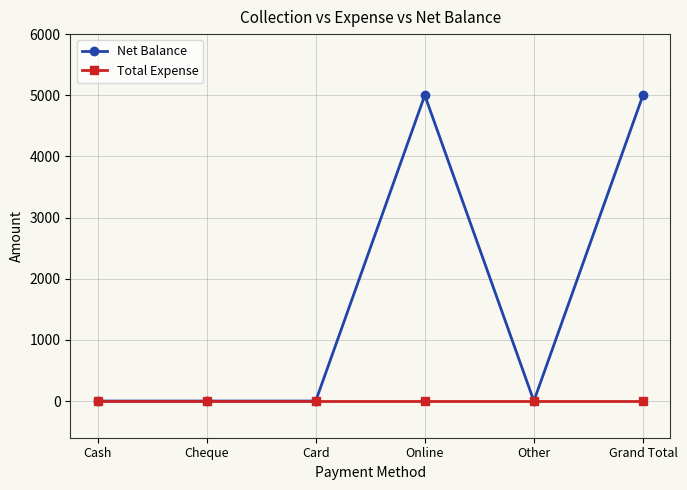

What position from the left is Cash?

1